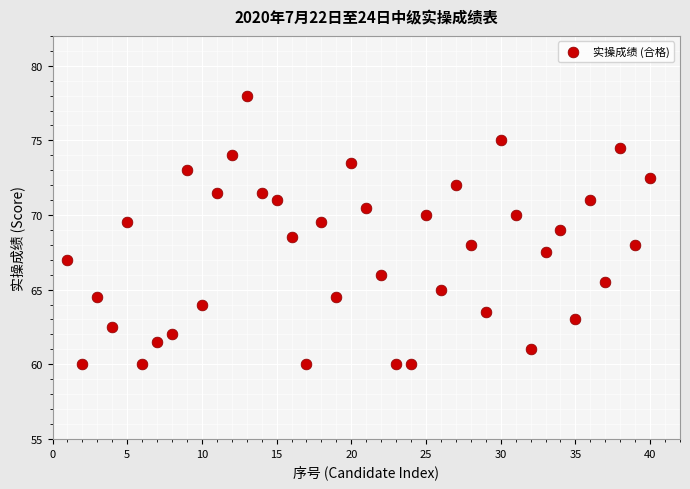

What is the range of Y values (max minus min)?

18.0